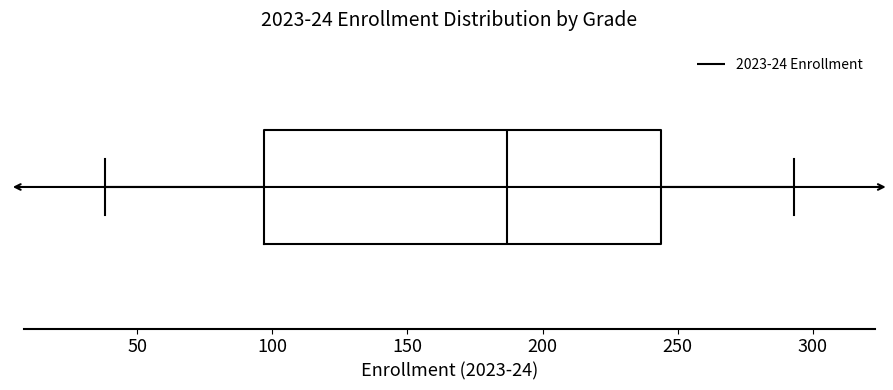

Transcribe this box plot: give where the median line is, the range the box spans, and where the two whiskers end, as read against the x-axis. The values are not printed on the chart, so give them approximately, as read against the axis.

median 185, box 95 to 245, whiskers 40 to 295